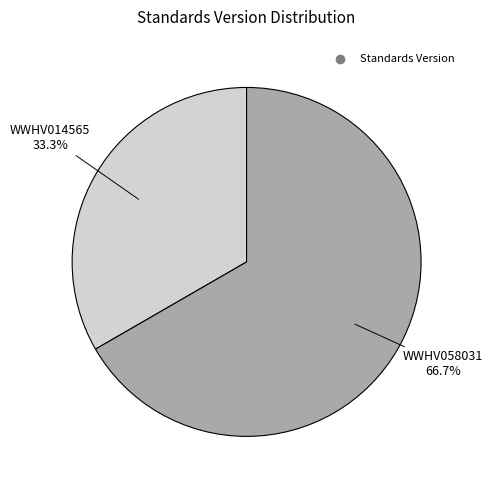

How many segments does this pie chart have?

2